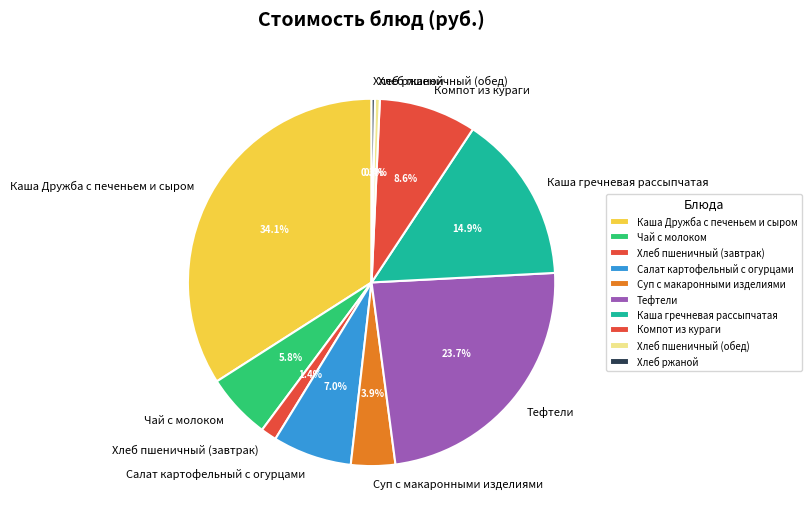

To the nearest percent, what is the difference between the largest and smallest slice percentages?

34%